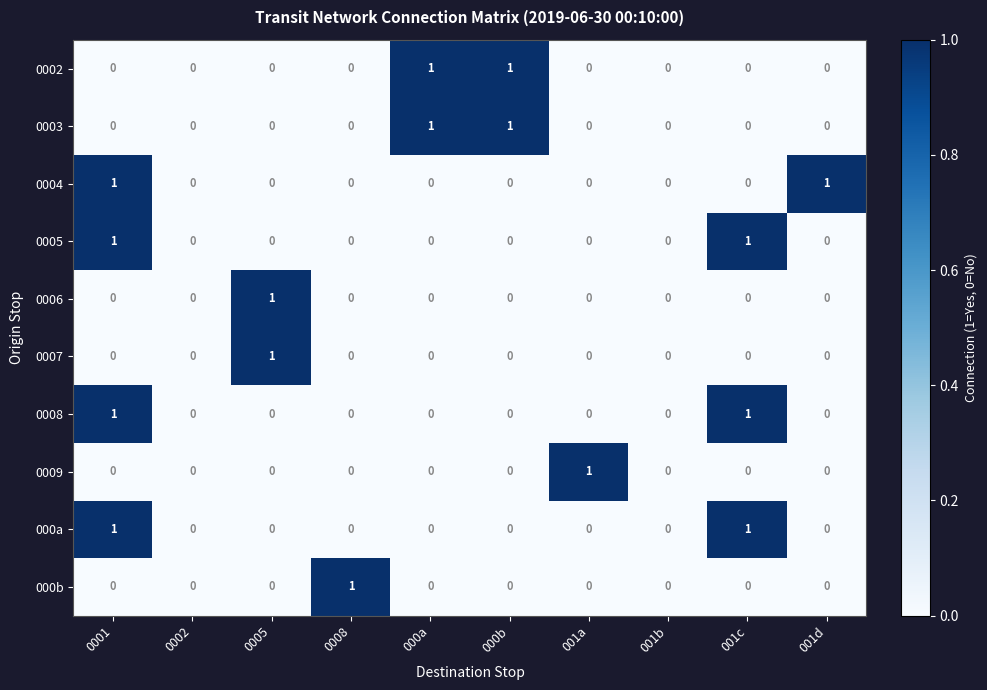

At which label does 0009 reach its peak?

001a